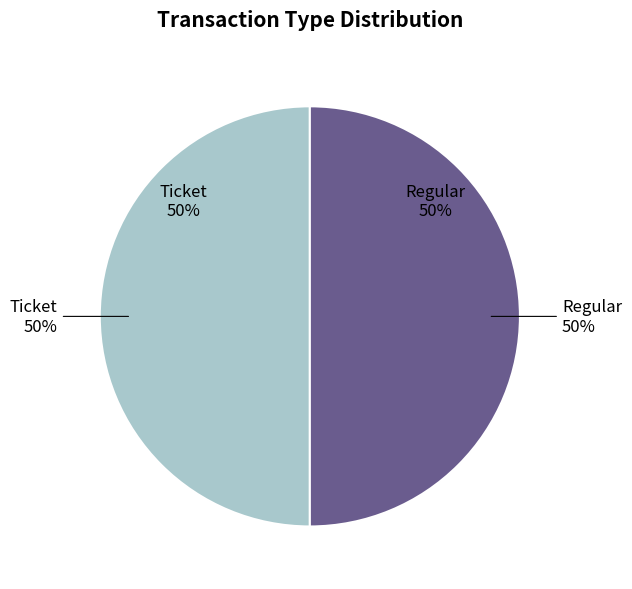

Which category has the biggest portion of the pie?

Regular (io_index=4)